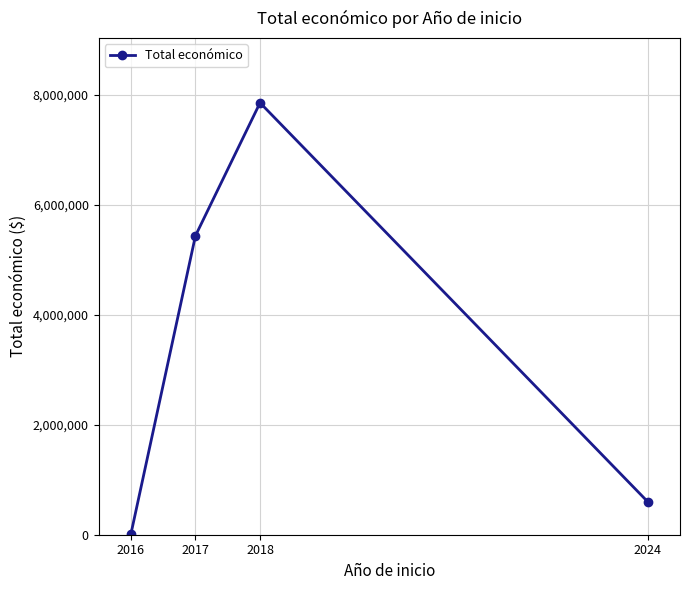

Reading right to left, list all the values displayed in this chart.

600000	7851990	5433552	6000